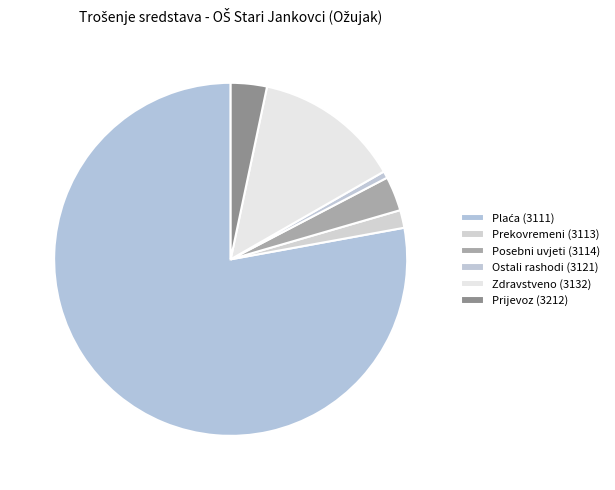

Which slice is the smallest?

Ostali rashodi (3121)